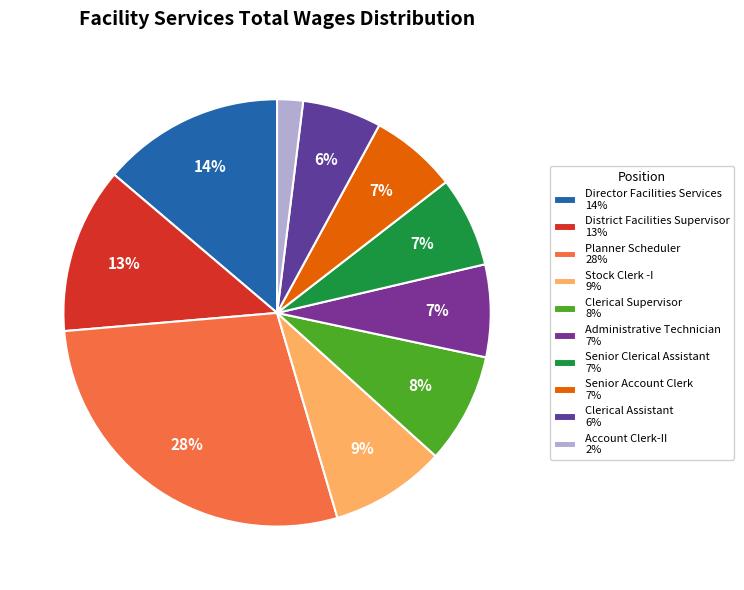

How many segments does this pie chart have?

10